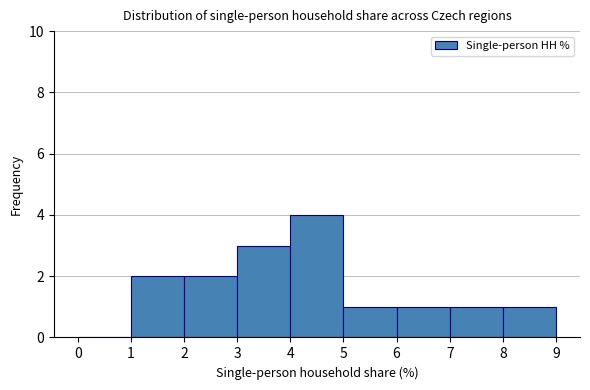

How tall is the bar that spans 6 to 7 on the x-axis? The values are not printed on the chart, so give them approximately, as read against the axis.

1